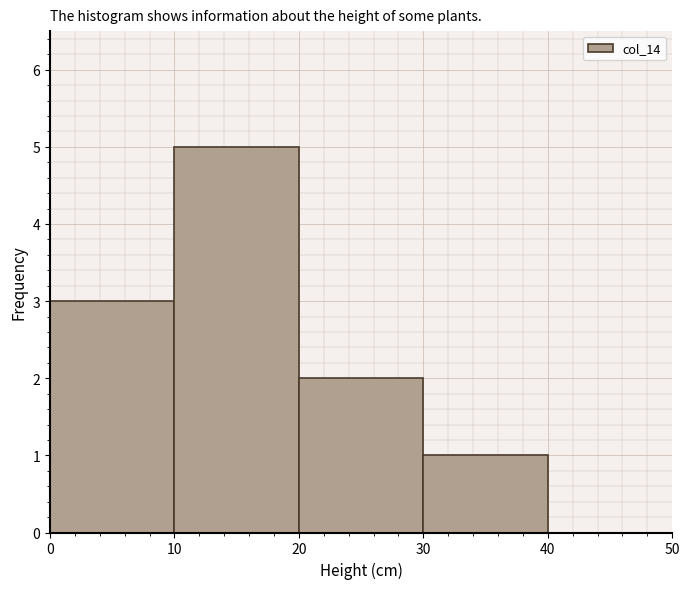

Which range on the x-axis has the tallest bar?

10 to 20